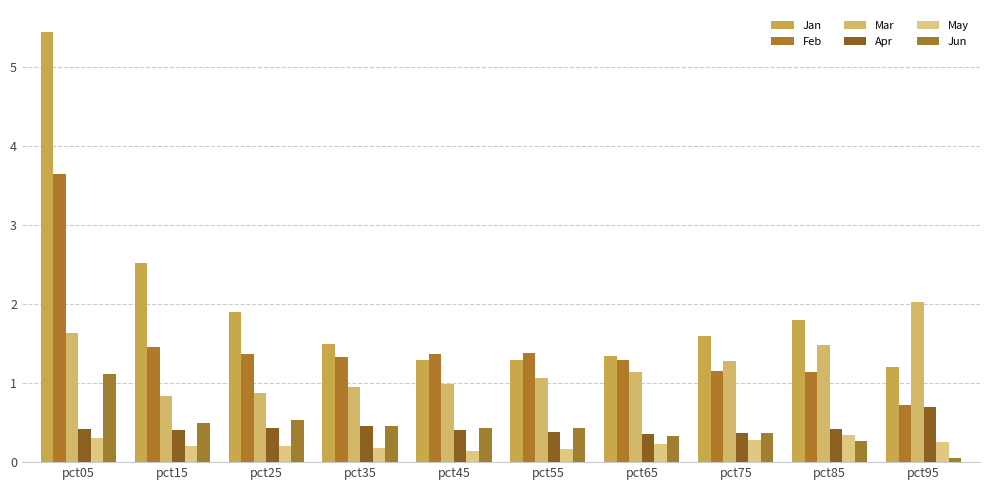

What is the difference between the maximum and minimum values in the Jun series?

1.1